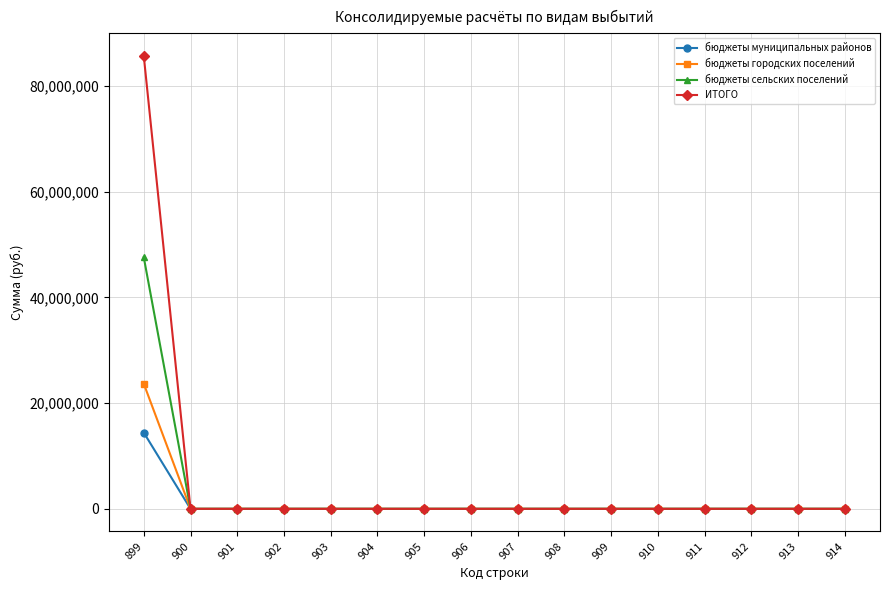

What is the sum of the бюджеты городских поселений values at 910 and 899?

23673121.7